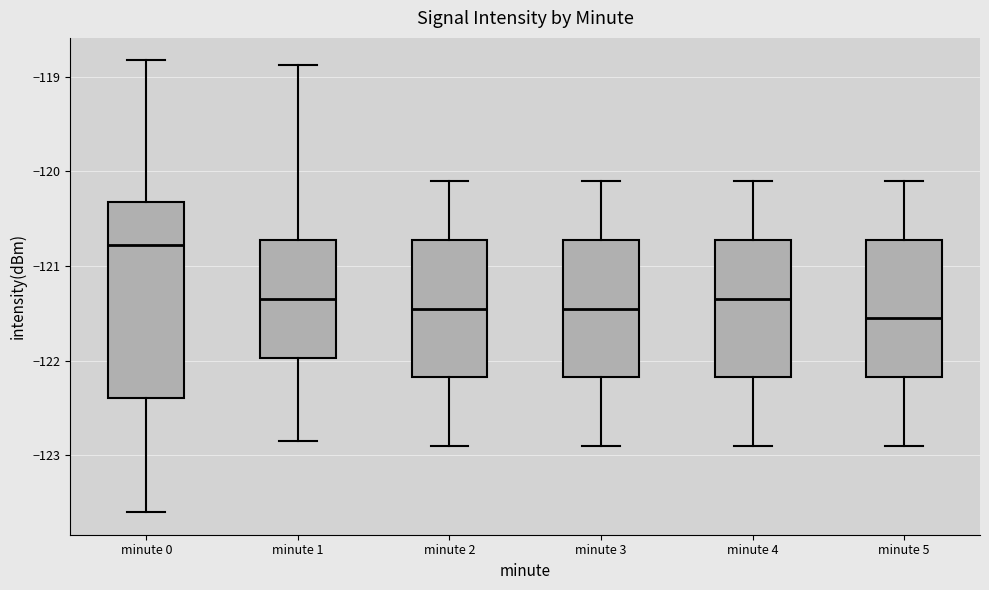

Reading left to right, read every box against the y-axis: the position of its median line, the range the box covers, and the ends of its whiskers. The values are not printed on the chart, so give them approximately, as read against the axis.

minute 0: median -120.8, box -122.4 to -120.3, whiskers -123.6 to -118.8
minute 1: median -121.3, box -122.0 to -120.7, whiskers -122.8 to -118.9
minute 2: median -121.4, box -122.2 to -120.7, whiskers -122.9 to -120.1
minute 3: median -121.4, box -122.2 to -120.7, whiskers -122.9 to -120.1
minute 4: median -121.3, box -122.2 to -120.7, whiskers -122.9 to -120.1
minute 5: median -121.5, box -122.2 to -120.7, whiskers -122.9 to -120.1